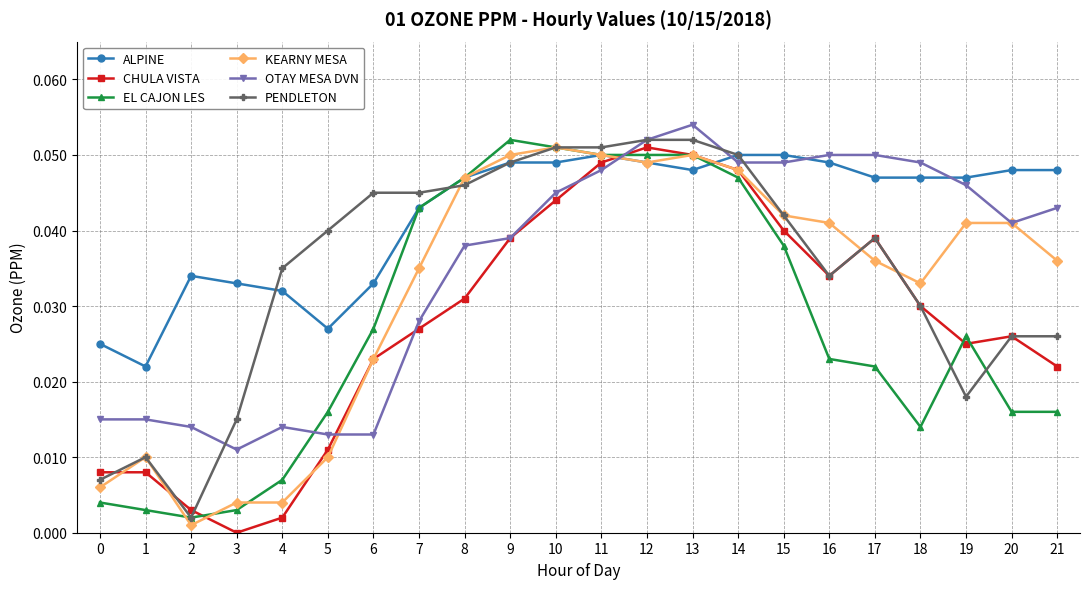

True or false: KEARNY MESA and ALPINE cross at least once.

True